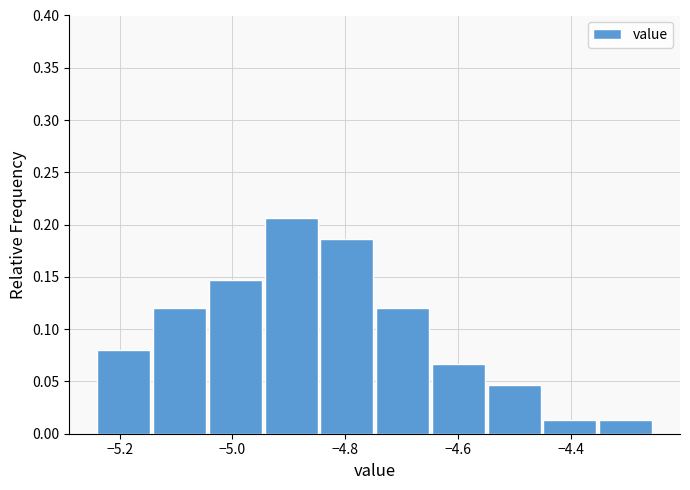

Reading left to right, transcribe this chart: for each bar, give the range it covers on the x-axis and its height. Neither the bar edges nor the heights are printed on the chart, so give them approximately, as read against the axes.

-5.24 to -5.14: 0.080
-5.14 to -5.04: 0.120
-5.04 to -4.94: 0.145
-4.94 to -4.84: 0.205
-4.84 to -4.74: 0.185
-4.74 to -4.64: 0.120
-4.64 to -4.54: 0.065
-4.54 to -4.44: 0.045
-4.44 to -4.34: 0.015
-4.34 to -4.24: 0.015